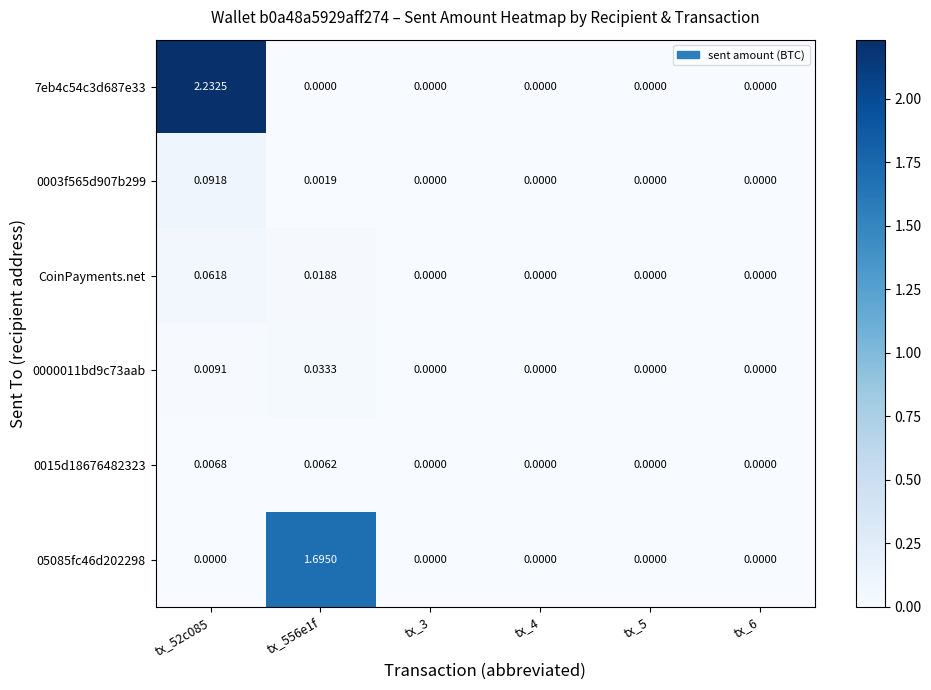

Is the value of CoinPayments.net at tx_4 greater than the value of 0003f565d907b299 at tx_52c085?

No